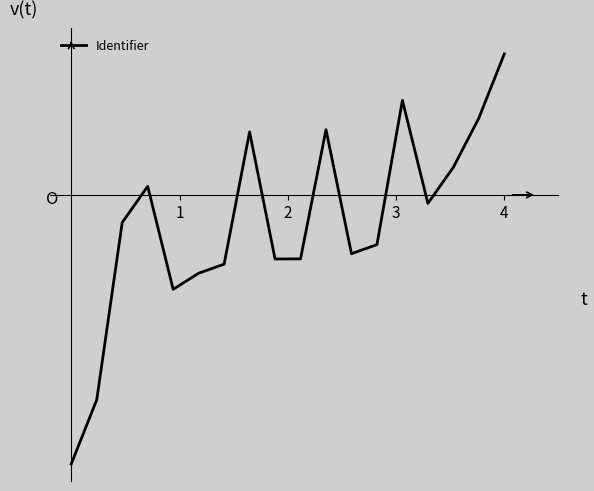

True or false: the data has more than 0 interior local peaks.

True